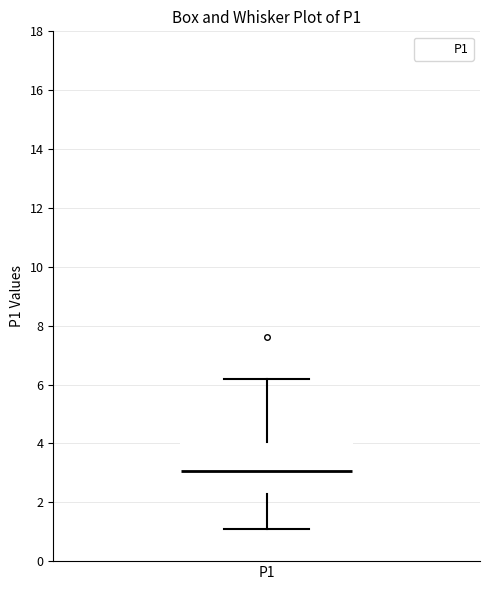

Read this box plot against the y-axis: the position of the median line, the range covered by the box, and the ends of both whiskers. The values are not printed on the chart, so give them approximately, as read against the axis.

median 3.0, box 2.2 to 4.0, whiskers 1.0 to 6.2